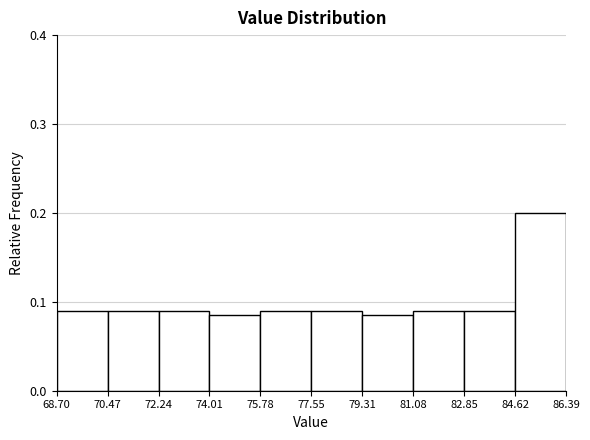

Which range on the x-axis has the tallest bar?

84.62 to 86.39